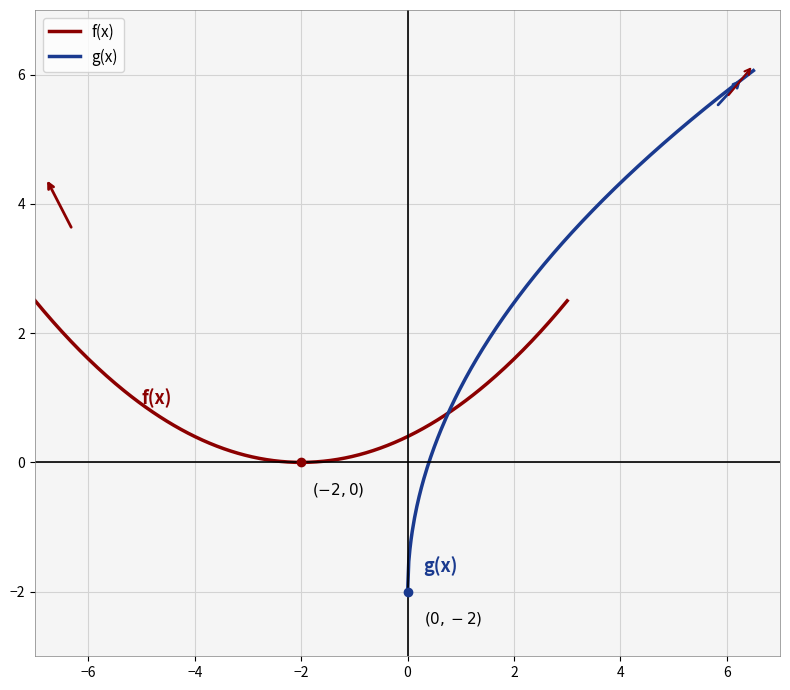

The value of f(x) at 2 is 0.7. True or false?

False